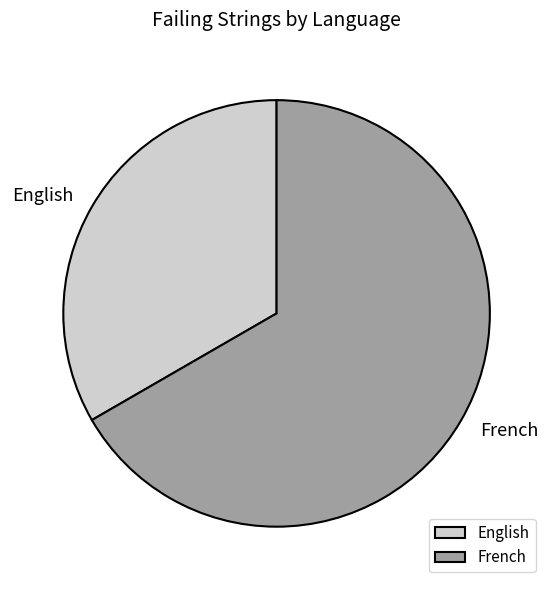

Combined, do English and French account for over 50%?

Yes